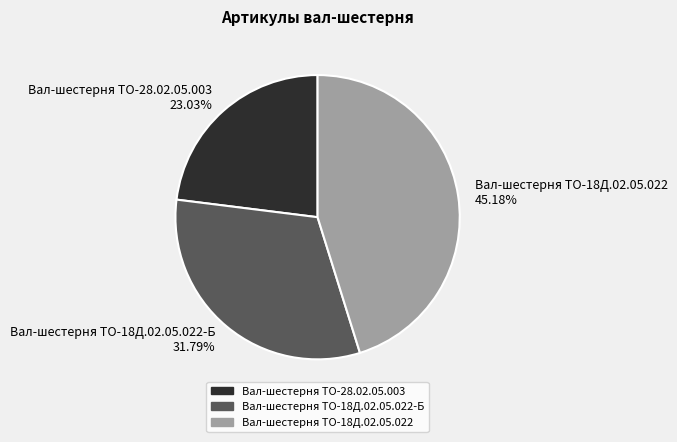

What portion of the pie excludes Вал-шестерня ТО-28.02.05.003?

77.0%